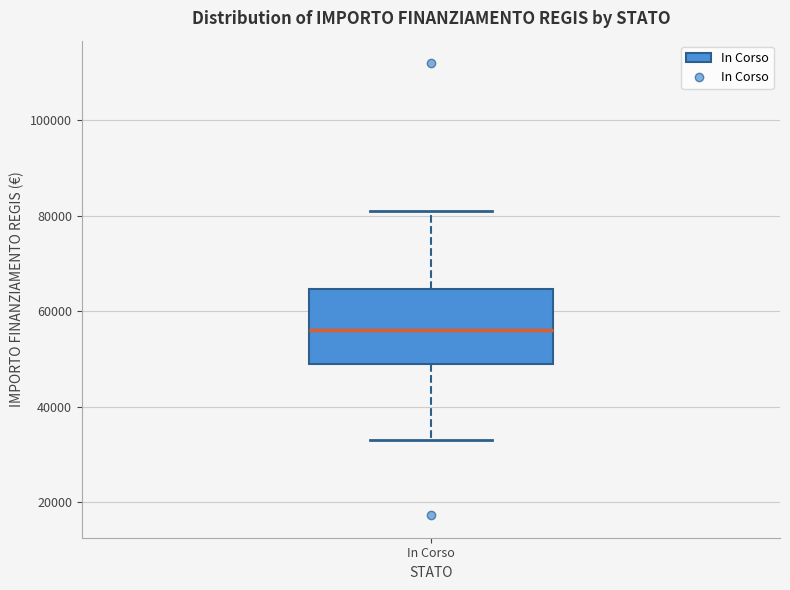

Where is the upper edge of the box for In Corso on the y-axis? The values are not printed on the chart, so give them approximately, as read against the axis.

64000